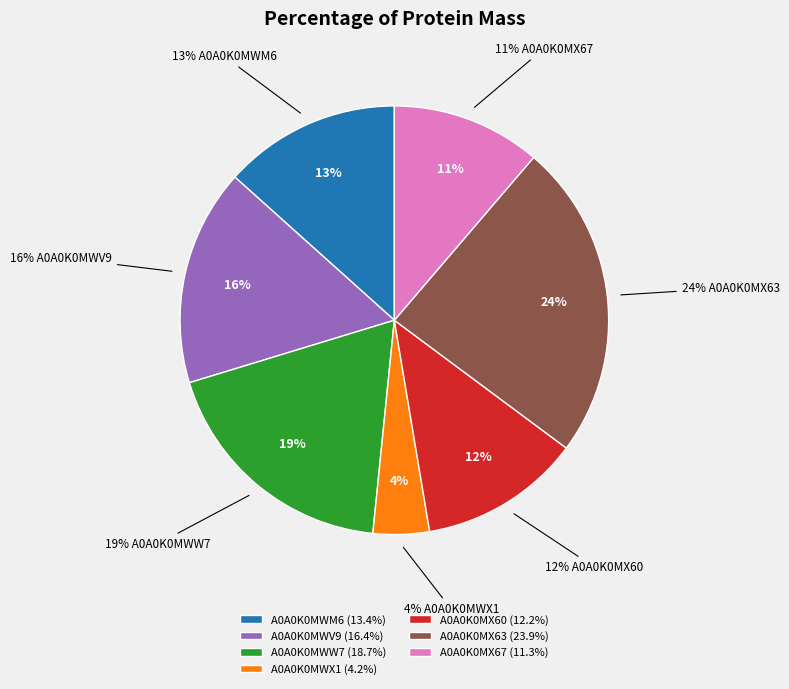

Is the sum of A0A0K0MWM6 and A0A0K0MWW7 greater than half?

No